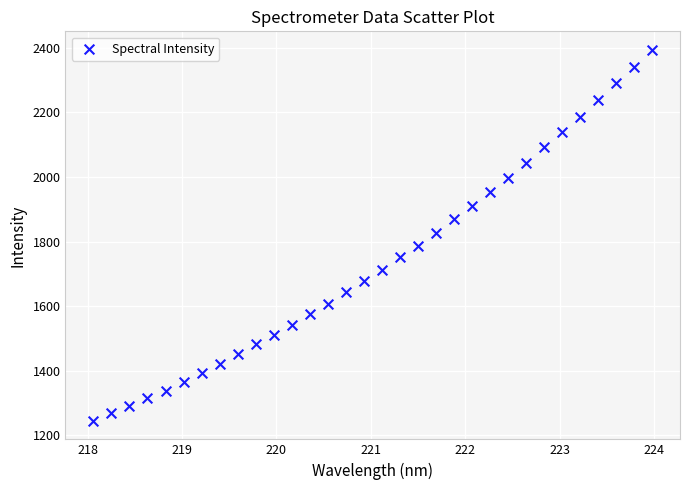

What is the range of X values (max minus min)?

5.9